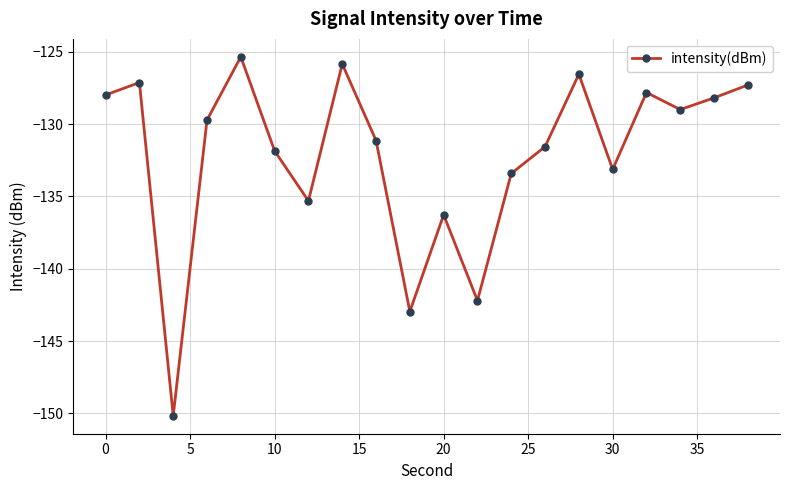

What is the sum of all values?

-2642.8